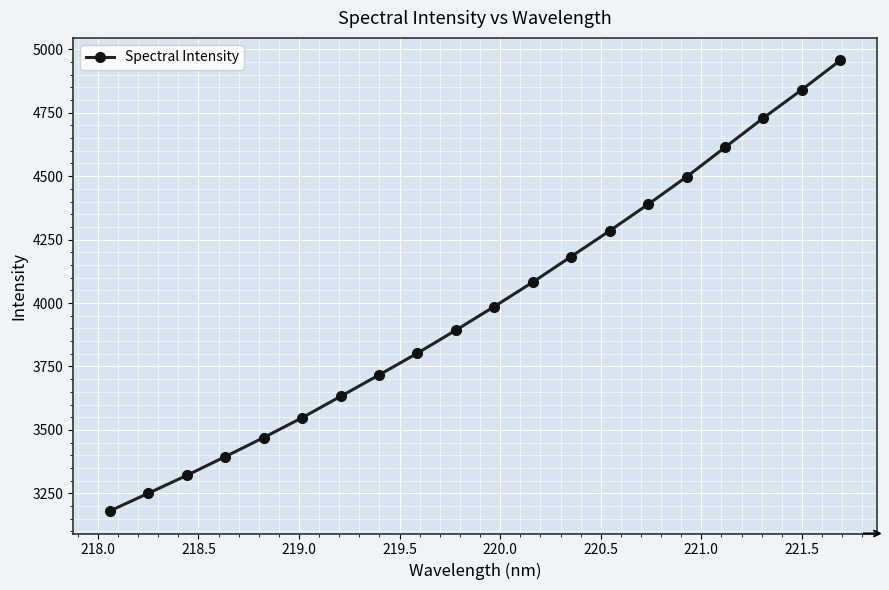

True or false: the data has more than 1 interior local peaks.

False